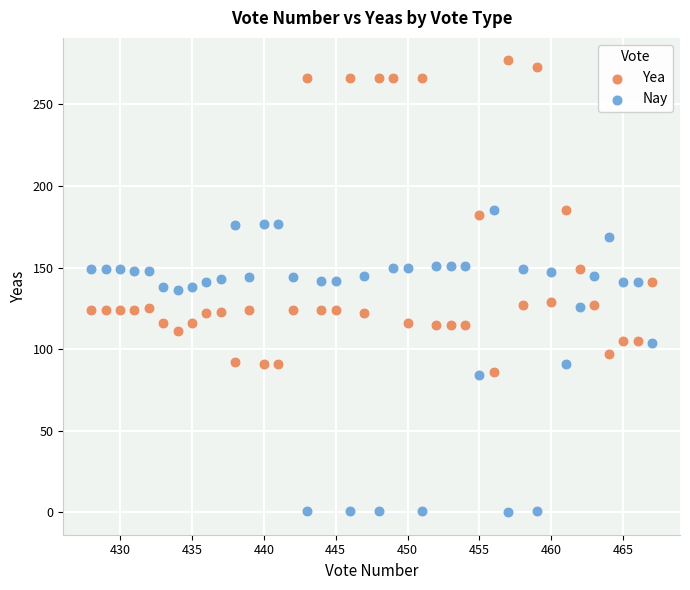

What are all the series names shown in the legend?

Yea, Nay